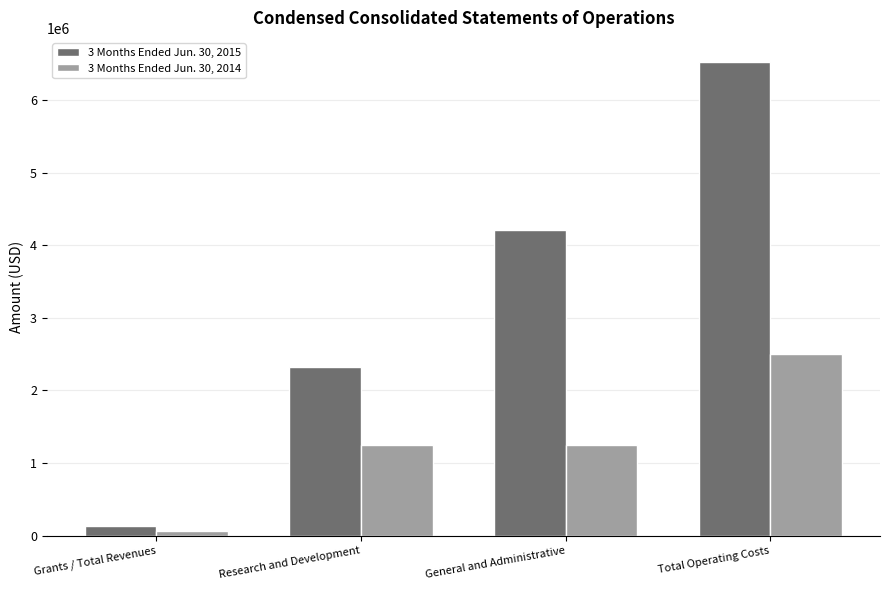

What is the approximate value of 3 Months Ended Jun. 30, 2014 at Research and Development?

1243179